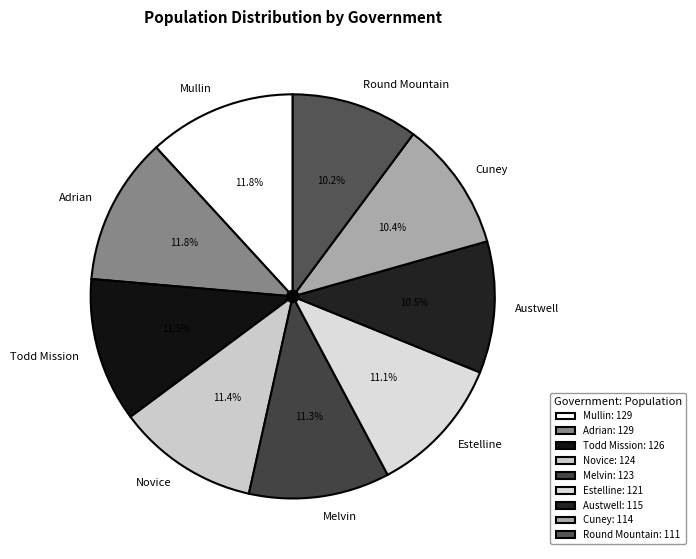

The Novice slice represents 5% of the pie. True or false?

False